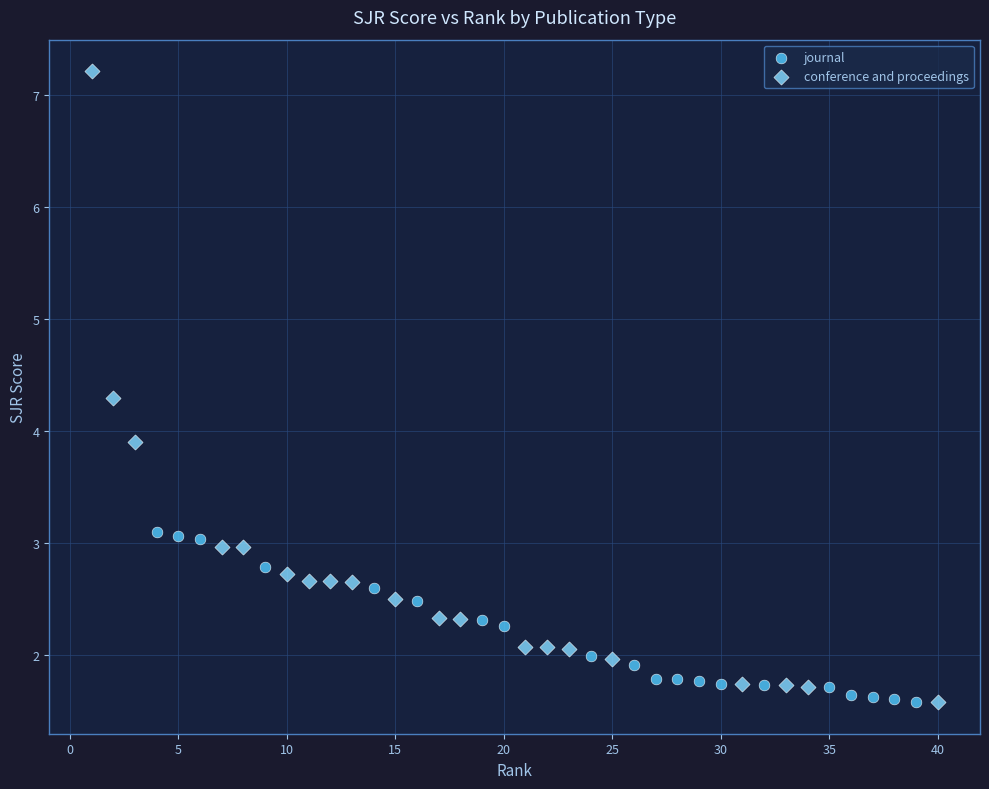

What are all the series names shown in the legend?

journal, conference and proceedings